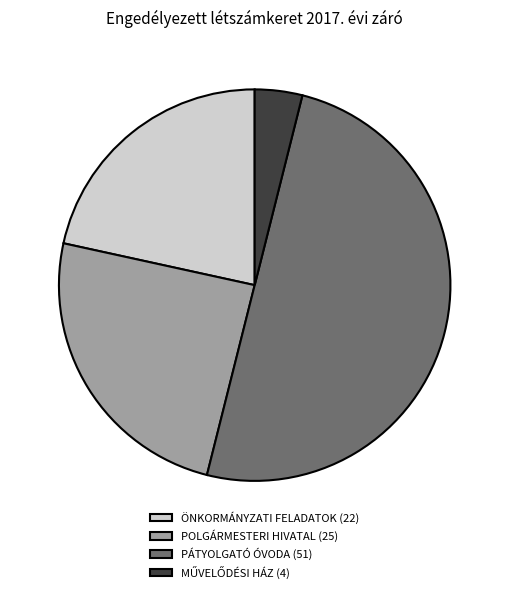

Count the number of slices in the pie.

4